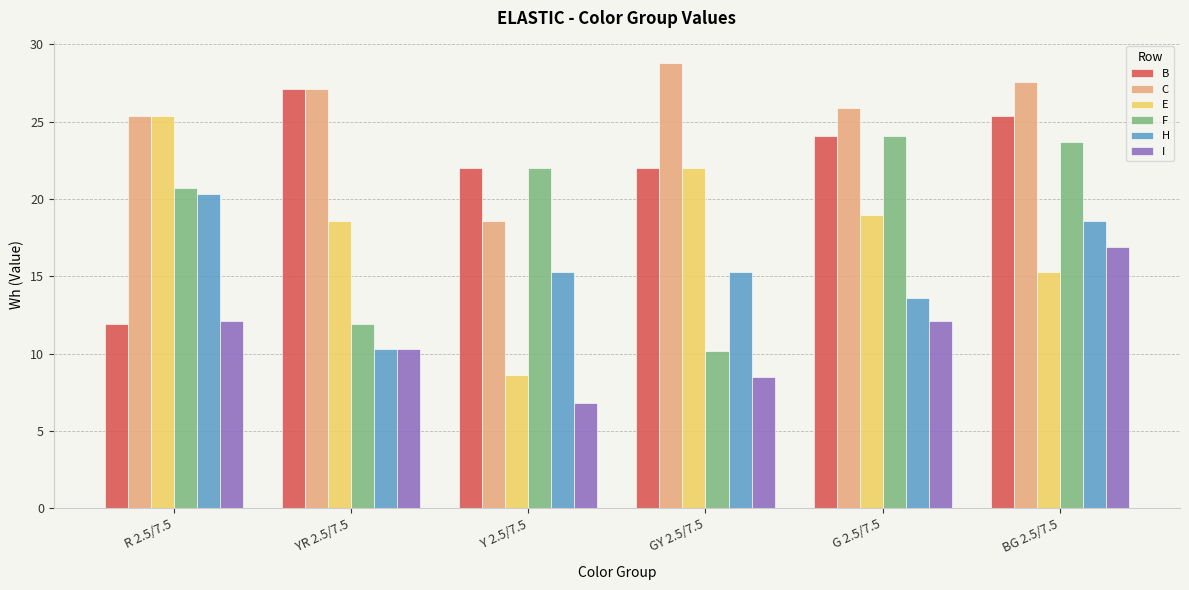

What are all the series names shown in the legend?

B, C, E, F, H, I